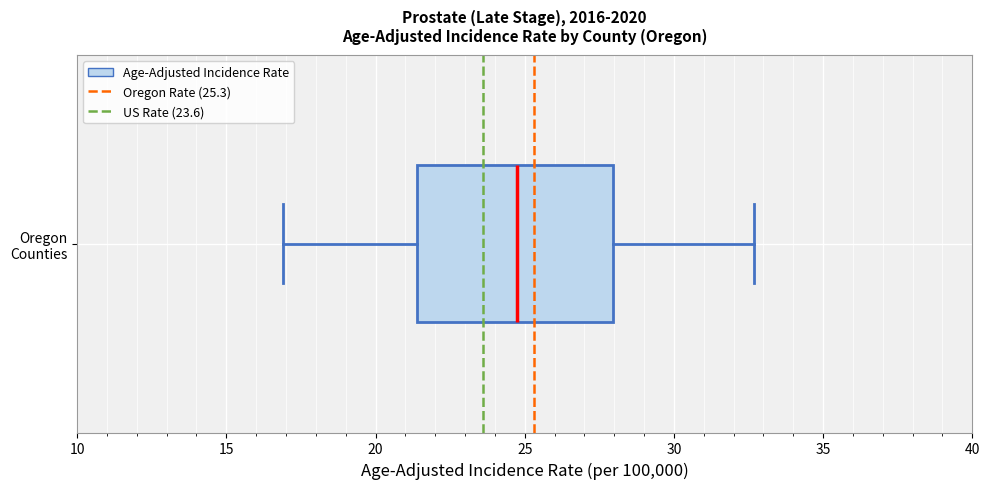

Transcribe this box plot: give where the median line is, the range the box spans, and where the two whiskers end, as read against the x-axis. The values are not printed on the chart, so give them approximately, as read against the axis.

median 25.0, box 21.5 to 28.0, whiskers 17.0 to 32.5